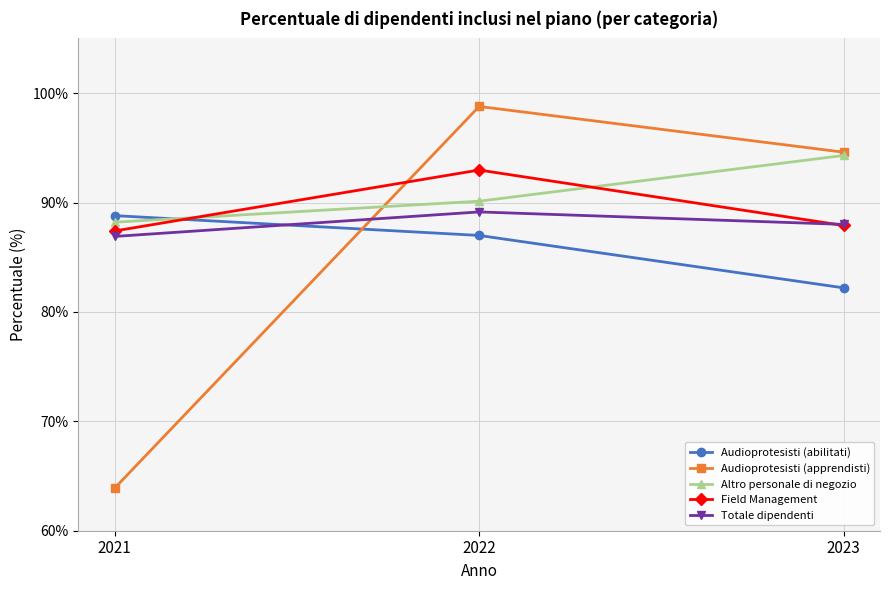

What are all the series names shown in the legend?

Audioprotesisti (abilitati), Audioprotesisti (apprendisti), Altro personale di negozio, Field Management, Totale dipendenti